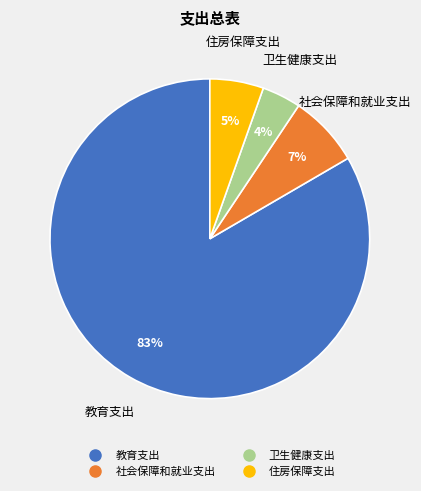

Is there any slice that represents more than half of the pie?

Yes